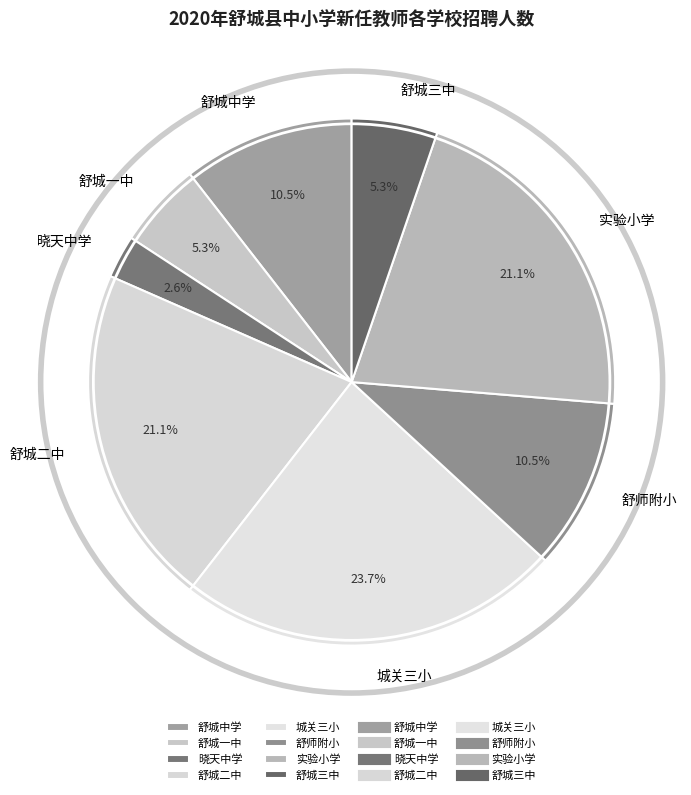

Which category has the biggest portion of the pie?

城关三小